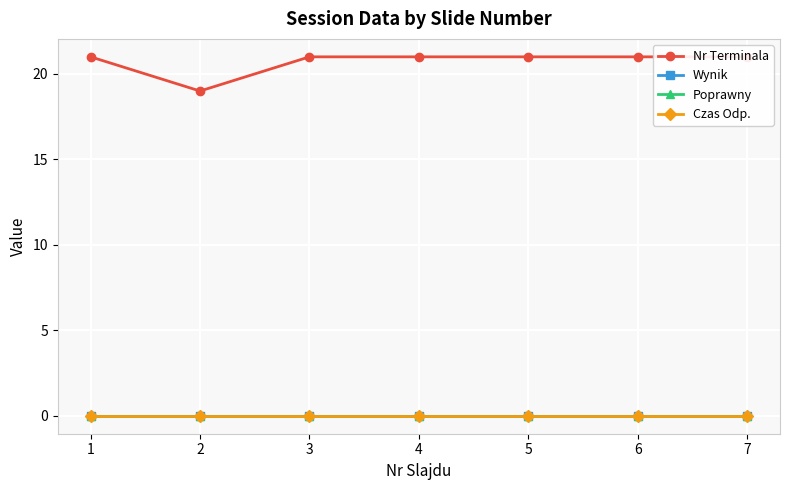

True or false: Czas Odp. has a value of 0 at 4.

True